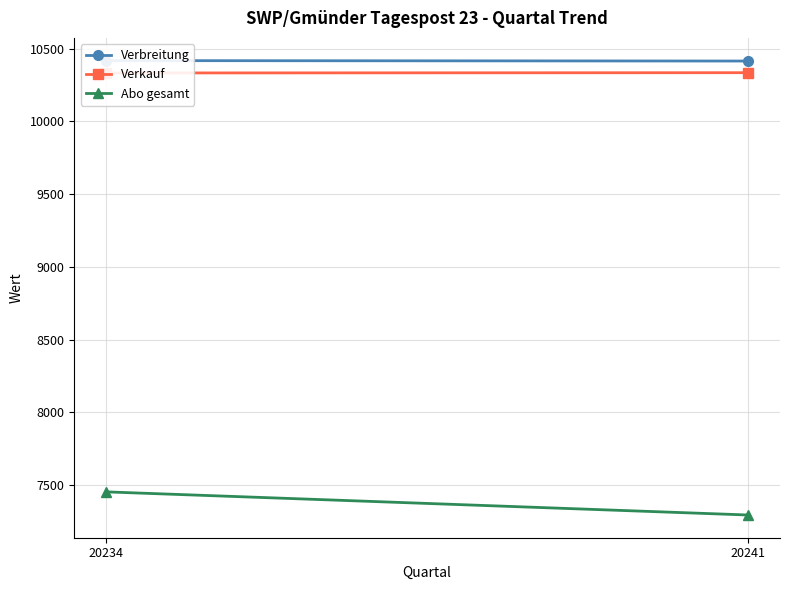

Count the number of data series in this chart.

3